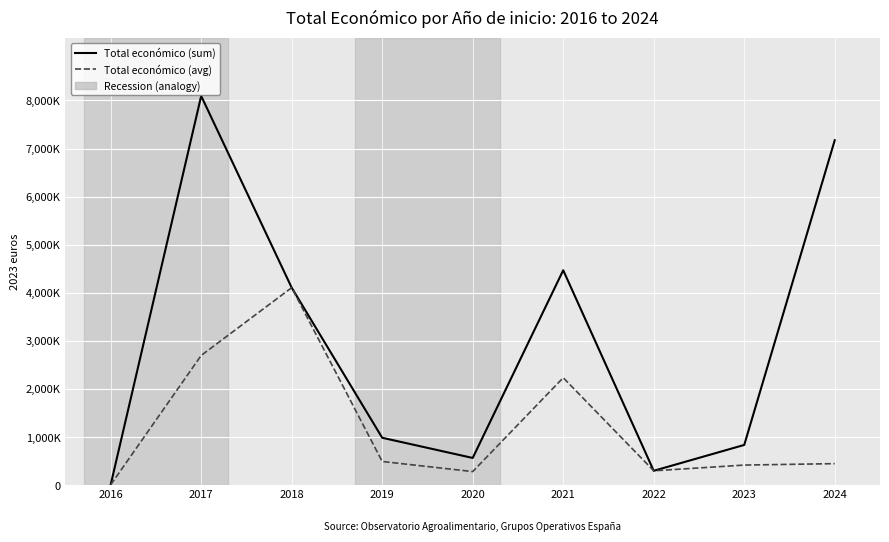

What value does the Total económico (avg) series have at 2018?

4107005